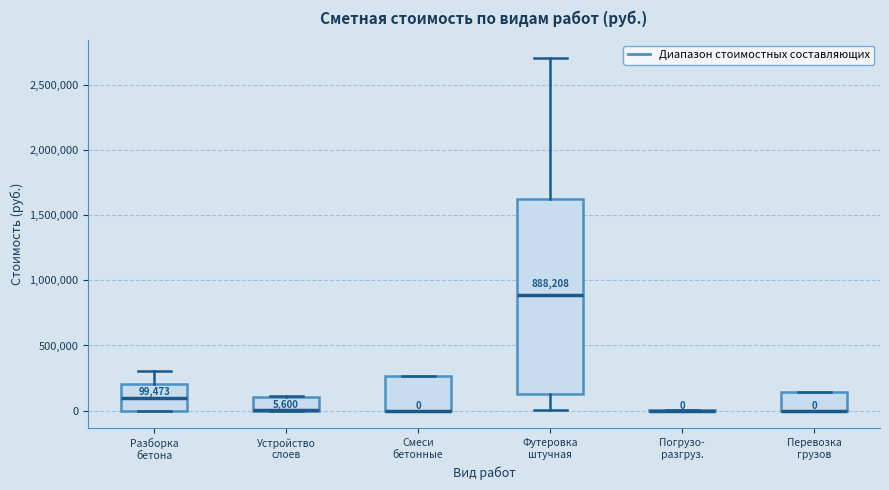

Comparing the boxes themselves (not the whiskers), which one is the tallest?

Футеровка штучная